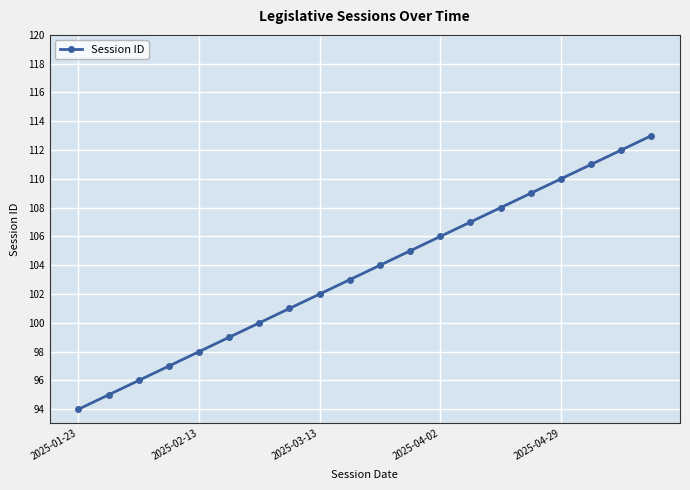

What is the value of the 5th point from the left?

98